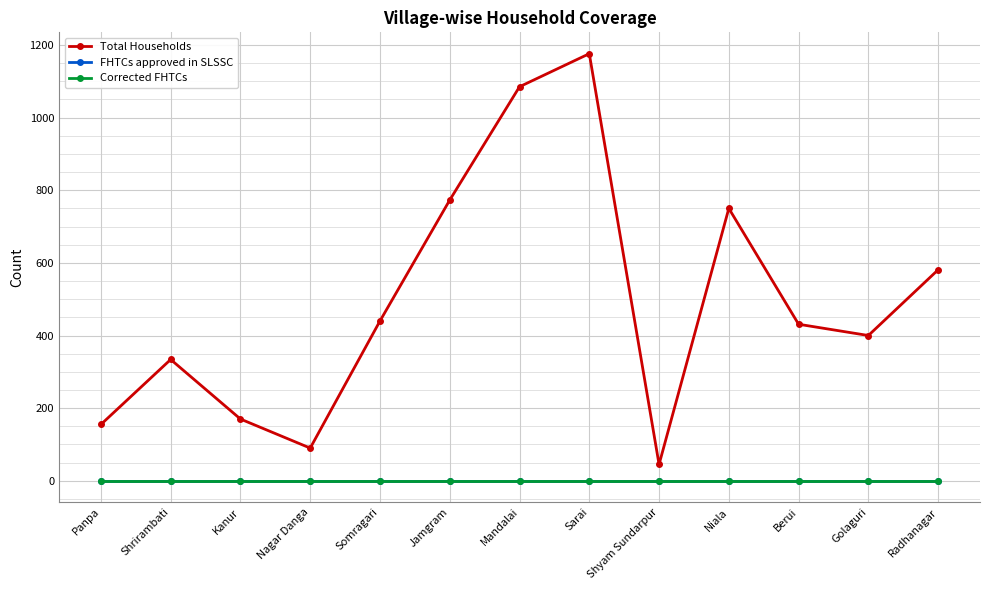

Which series has the widest spread of values?

Total Households